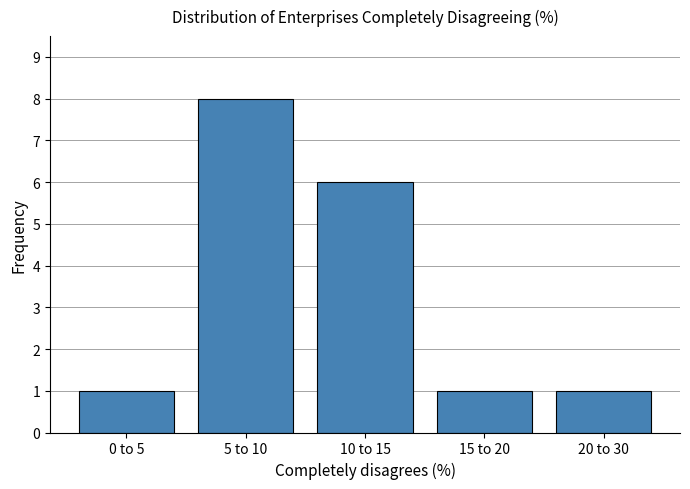

Reading left to right, list all the values displayed in this chart.

1	8	6	1	1